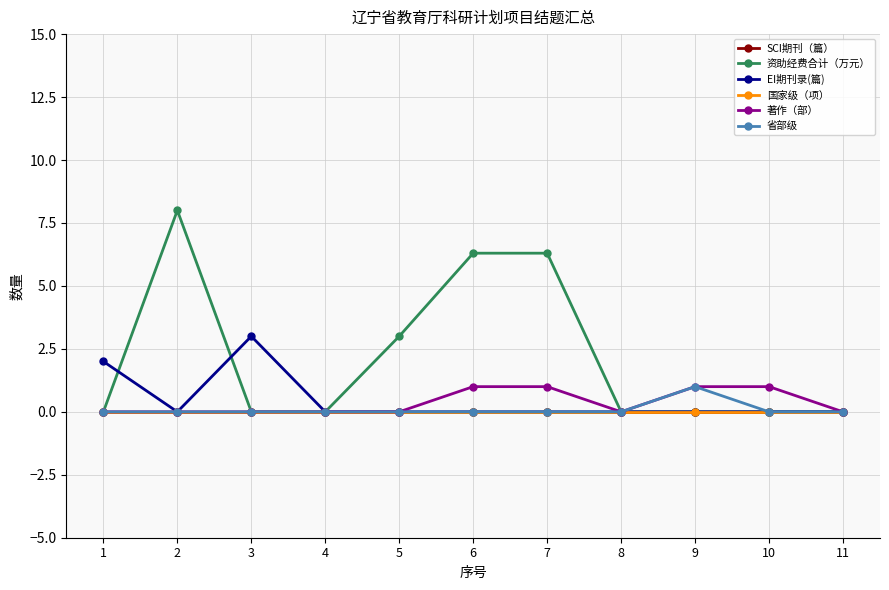

Does the chart have visible grid lines?

Yes